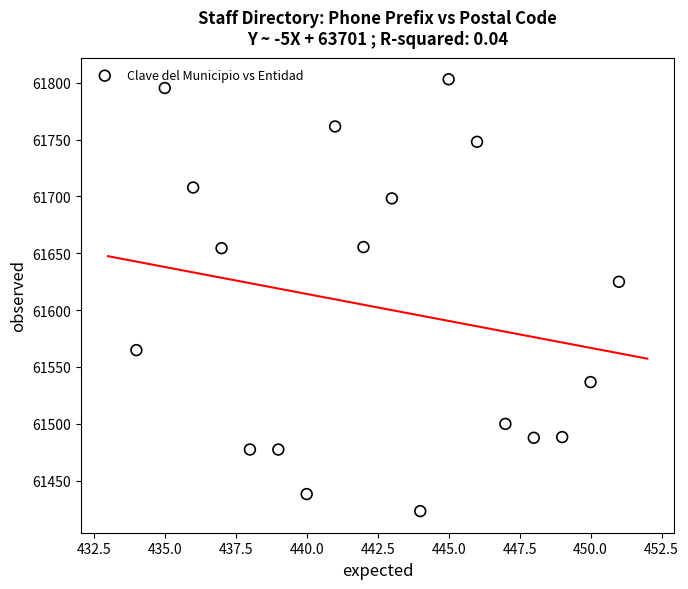

What Y value in the scatter plot is closest to 61613?

61624.9